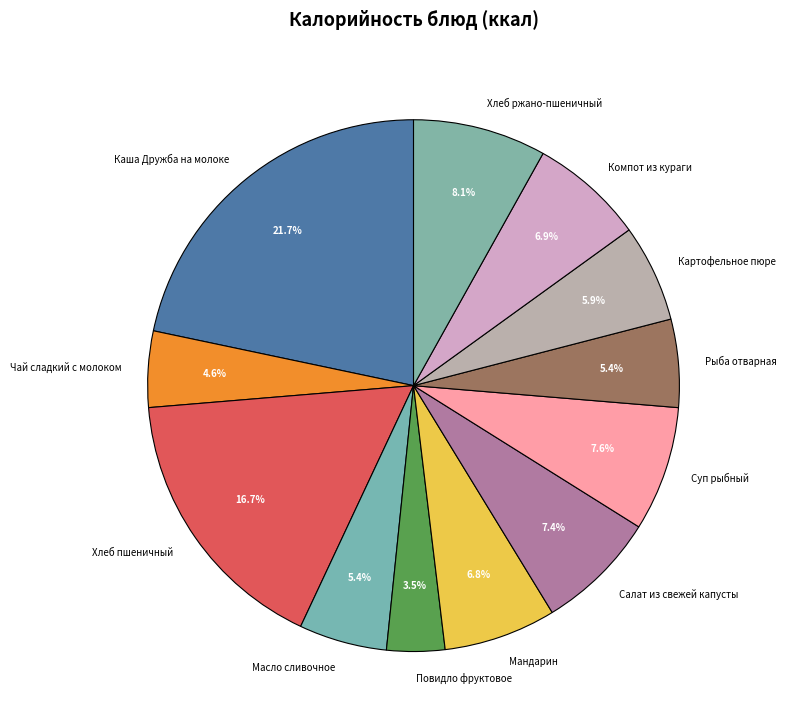

What is the ratio of the value at Суп рыбный to the value at Повидло фруктовое?

2.2